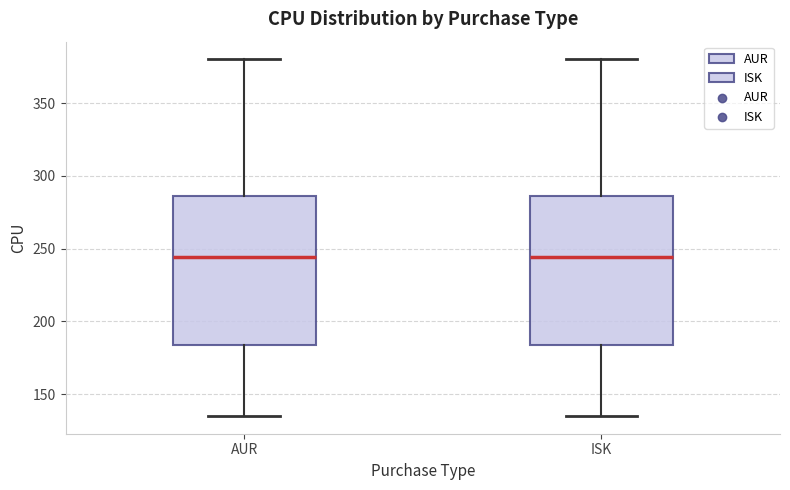

Reading left to right, transcribe this box plot: for each box, give where its median line is, the range the box spans, and where its two whiskers end, as read against the y-axis. The values are not printed on the chart, so give them approximately, as read against the axis.

AUR: median 245, box 185 to 285, whiskers 135 to 380
ISK: median 245, box 185 to 285, whiskers 135 to 380